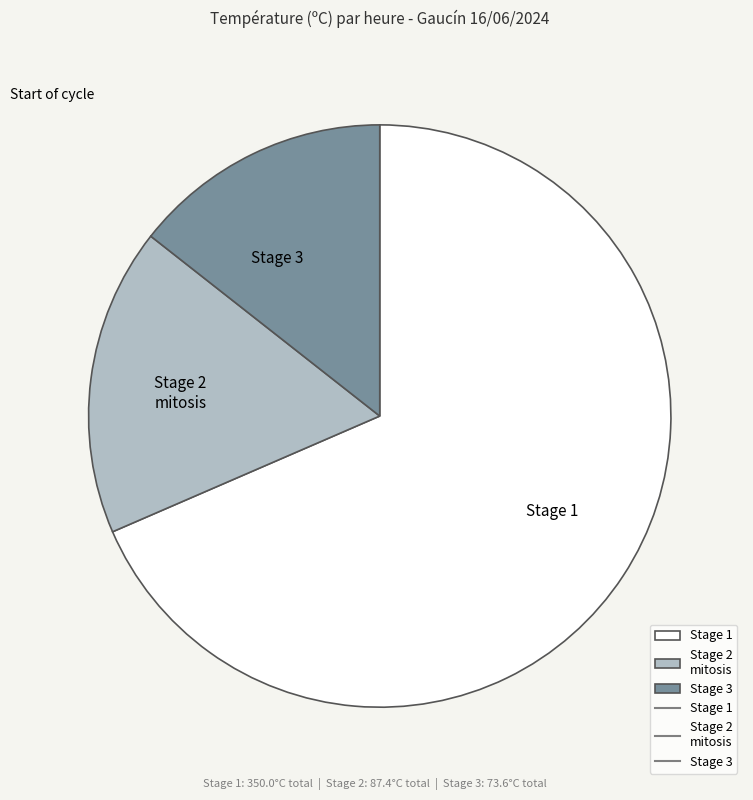

Which slice is the smallest?

Stage 3